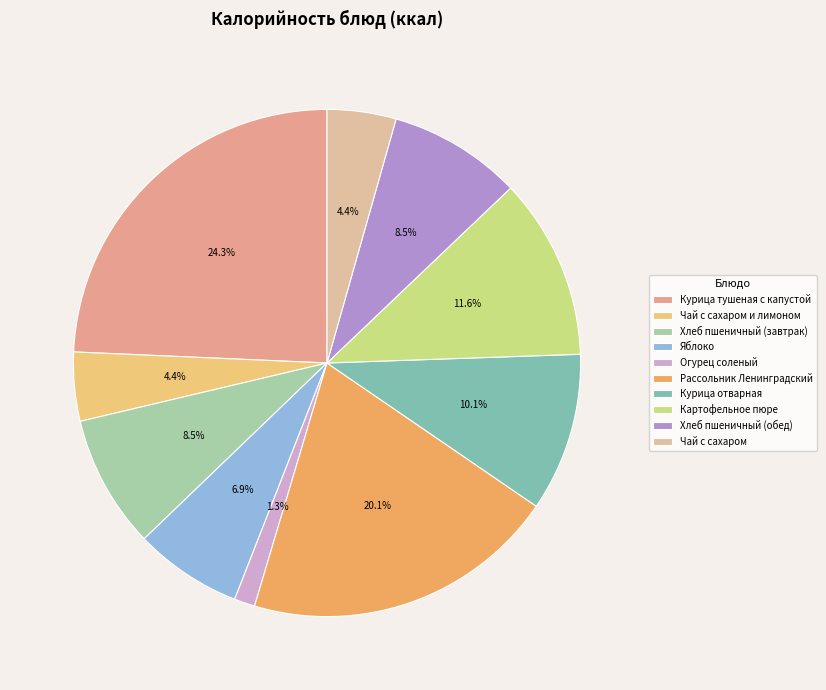

How many segments does this pie chart have?

10